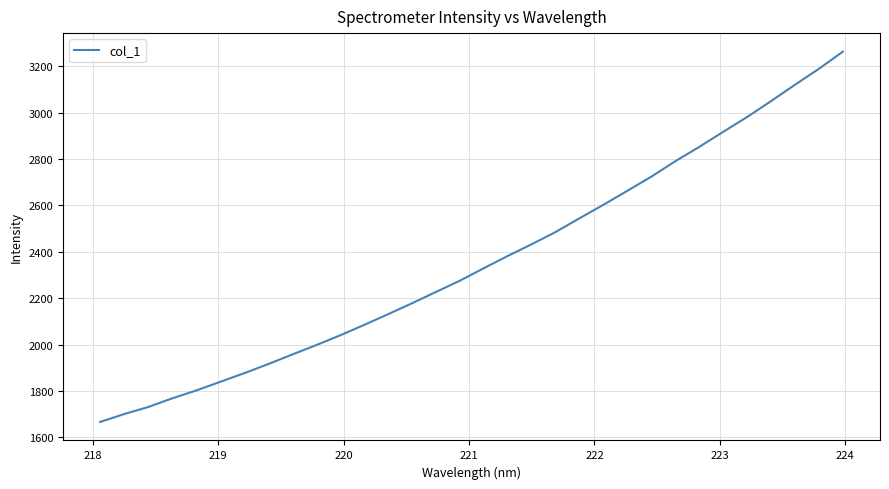

What is the smallest value displayed?

1666.1